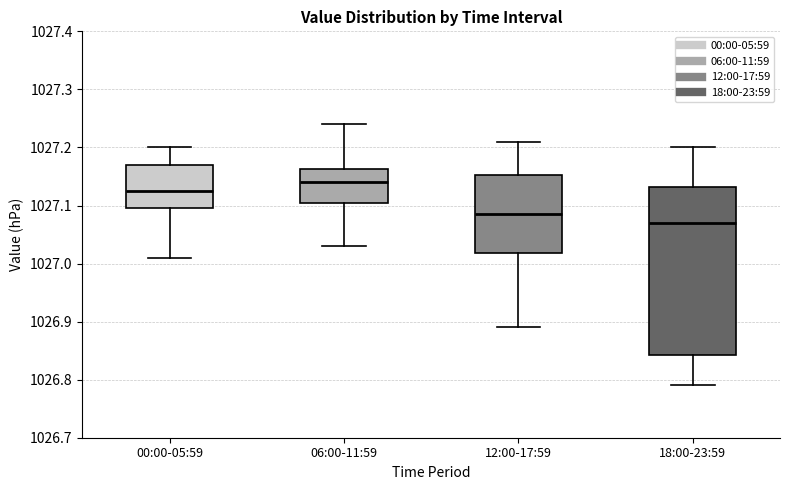

Where is the upper edge of the box for 06:00-11:59 on the y-axis? The values are not printed on the chart, so give them approximately, as read against the axis.

1027.16